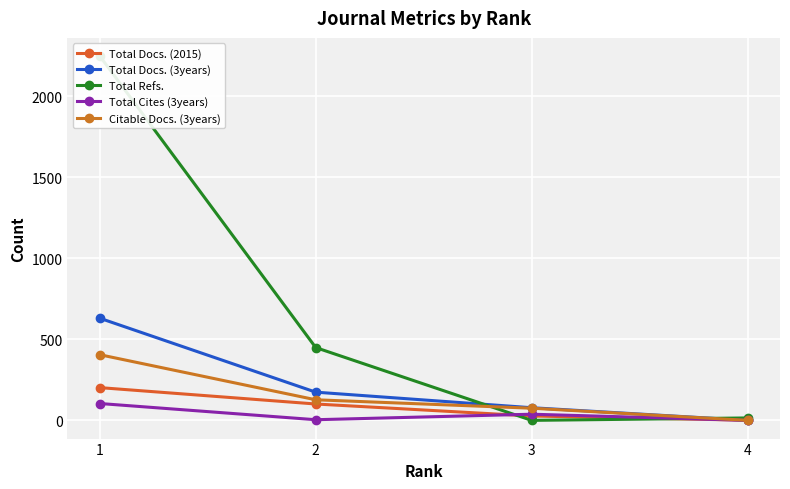

Which category has the lowest value in the Total Docs. (3years) series?

4